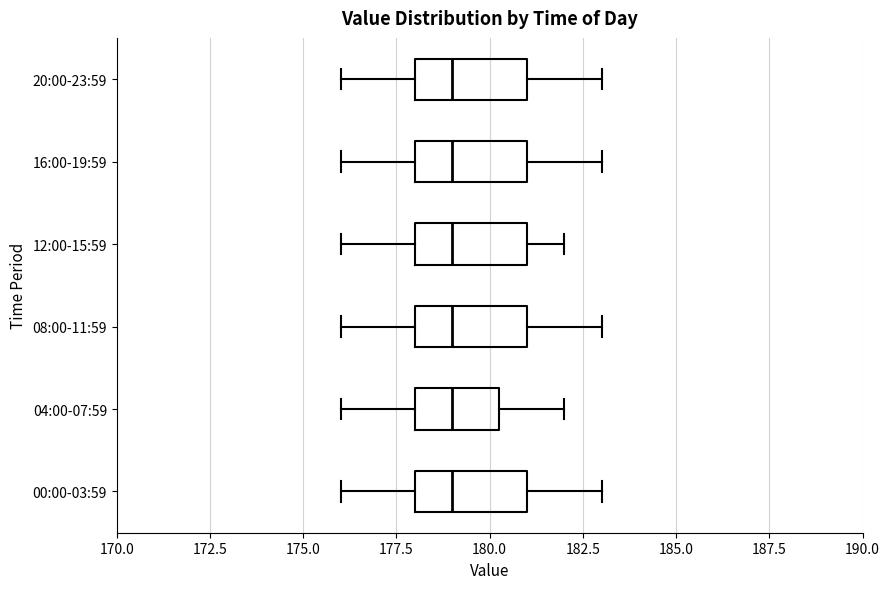

Where does the right whisker of the box for 16:00-19:59 end on the x-axis? The values are not printed on the chart, so give them approximately, as read against the axis.

183.0